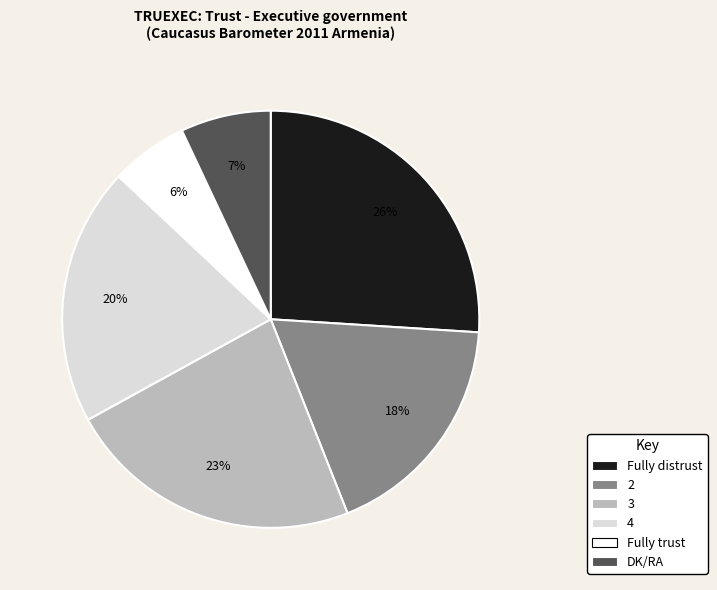

How many slices are in this pie chart?

6